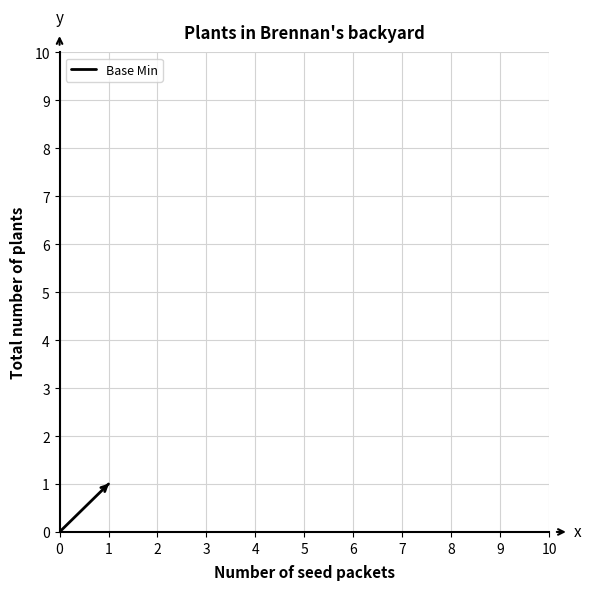

The value at 0 is 0. True or false?

True